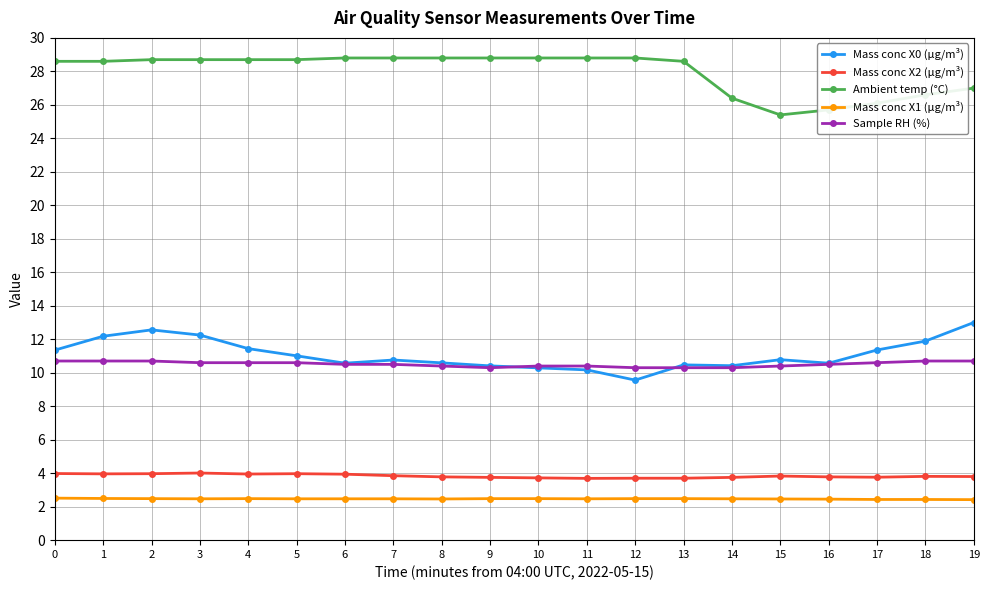

What is the difference between the maximum and minimum values in the Mass conc X1 (μg/m³) series?

0.1